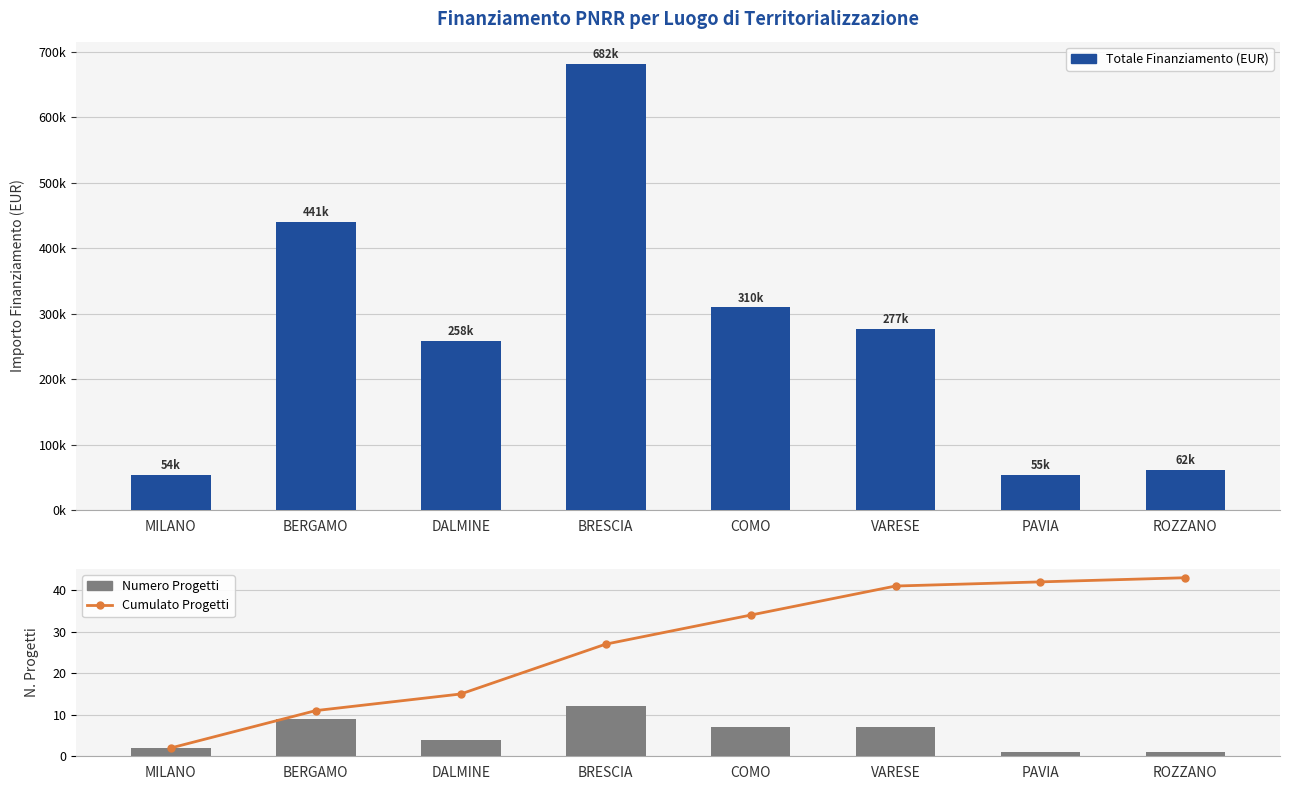

Where is Totale Finanziamento (EUR) nearest to the value 367823?

COMO